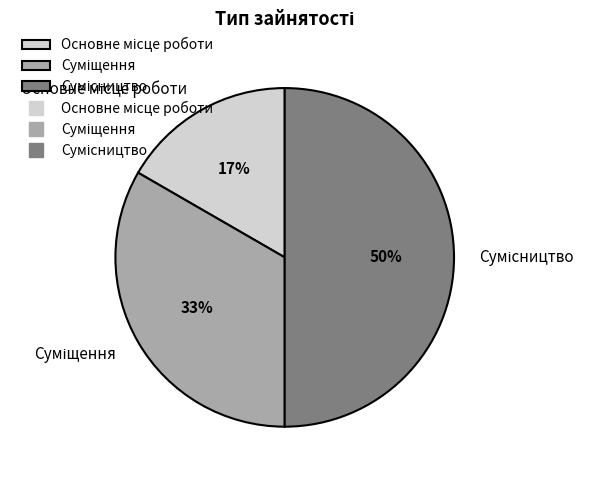

To the nearest percent, what is the difference between the largest and smallest slice percentages?

33%